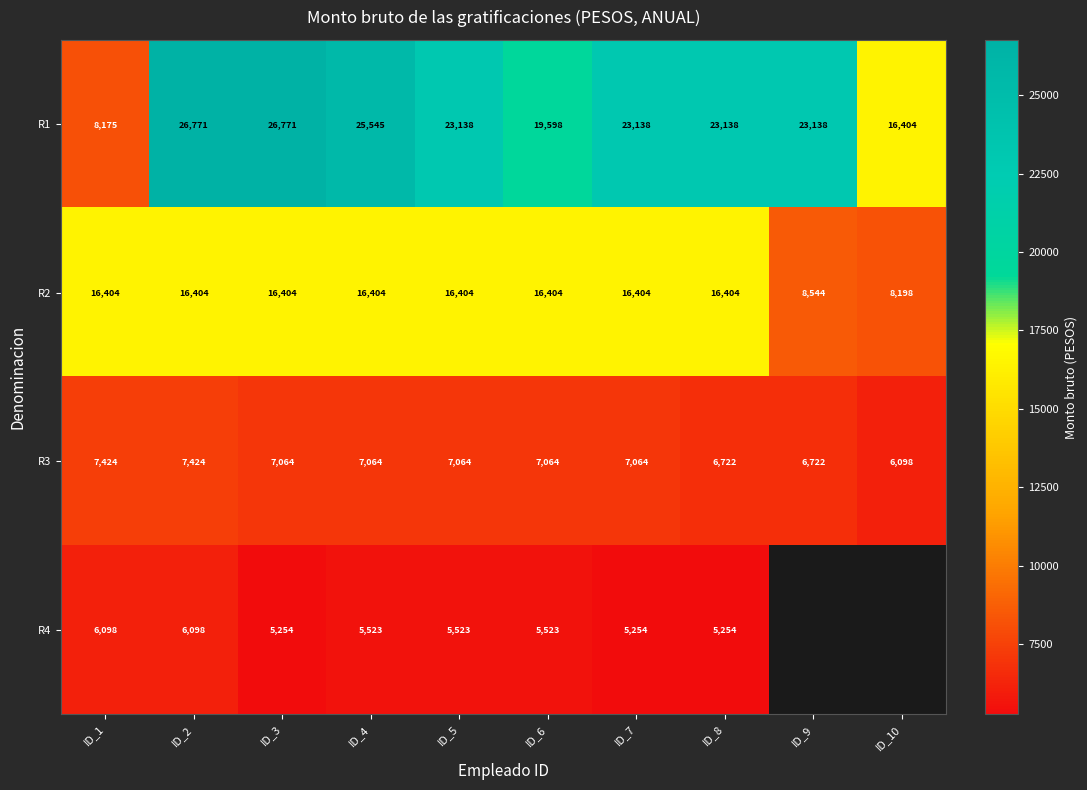

Is the value of R2 at ID_7 greater than the value of R1 at ID_7?

No